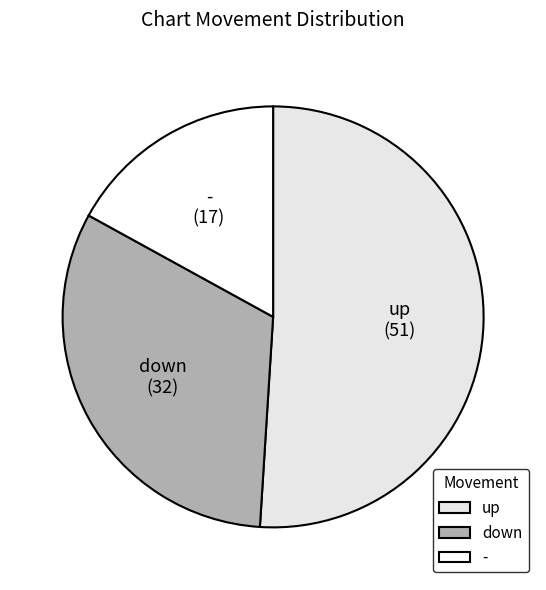

Does - account for over 50% of the chart?

No